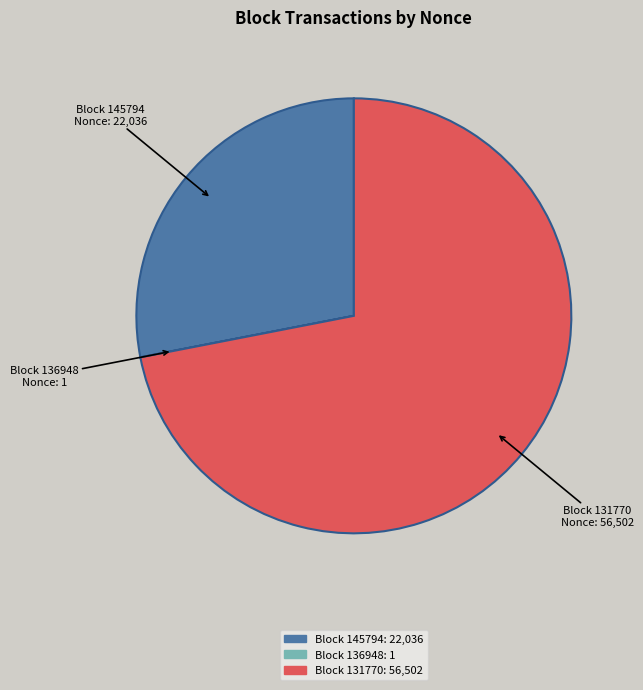

Is there any slice that represents more than half of the pie?

Yes